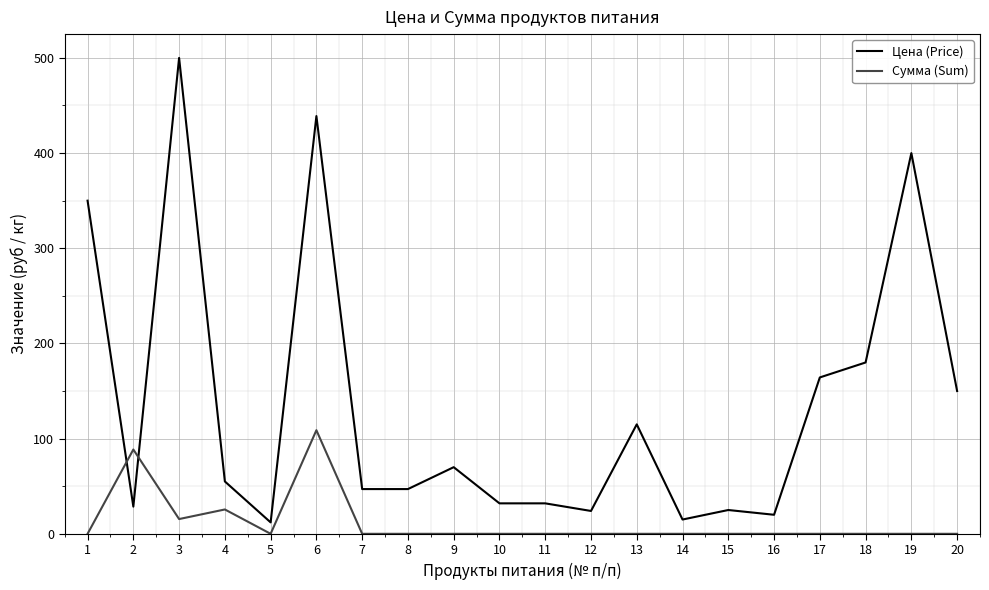

List the series in order of their overall mean, lowest first.

Сумма (Sum), Цена (Price)